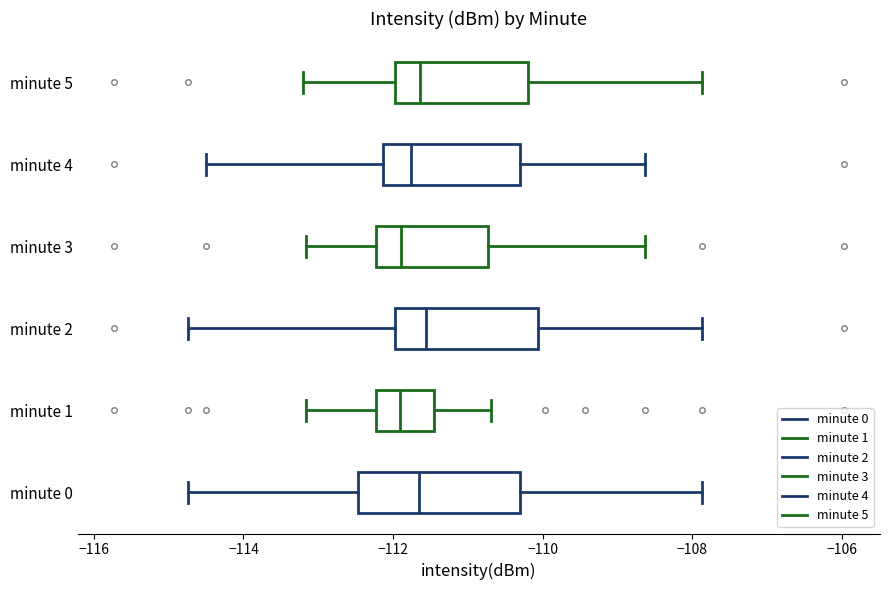

Reading bottom to top, read every box against the x-axis: the position of its median line, the range the box covers, and the ends of its whiskers. The values are not printed on the chart, so give them approximately, as read against the axis.

minute 0: median -111.6, box -112.4 to -110.4, whiskers -114.8 to -107.8
minute 1: median -112.0, box -112.2 to -111.4, whiskers -113.2 to -110.6
minute 2: median -111.6, box -112.0 to -110.0, whiskers -114.8 to -107.8
minute 3: median -111.8, box -112.2 to -110.8, whiskers -113.2 to -108.6
minute 4: median -111.8, box -112.2 to -110.4, whiskers -114.4 to -108.6
minute 5: median -111.6, box -112.0 to -110.2, whiskers -113.2 to -107.8